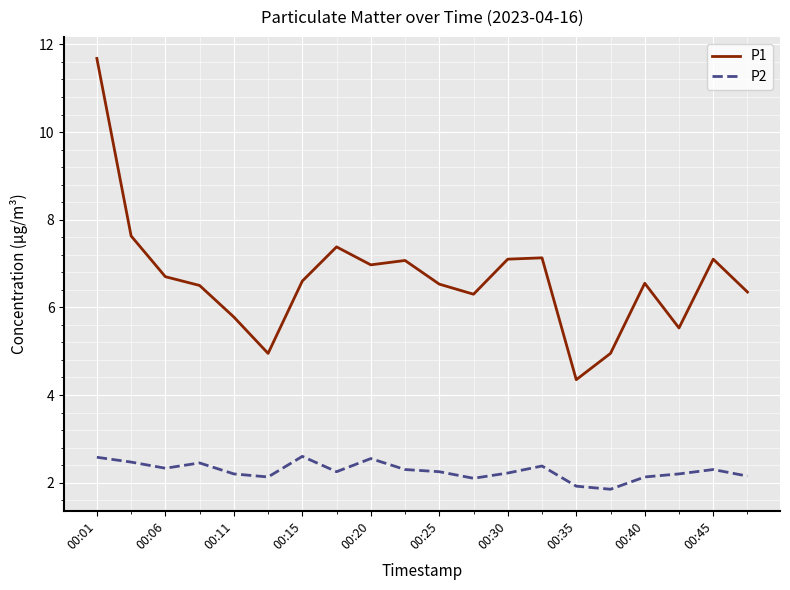

List the series in order of their peak value, highest first.

P1, P2